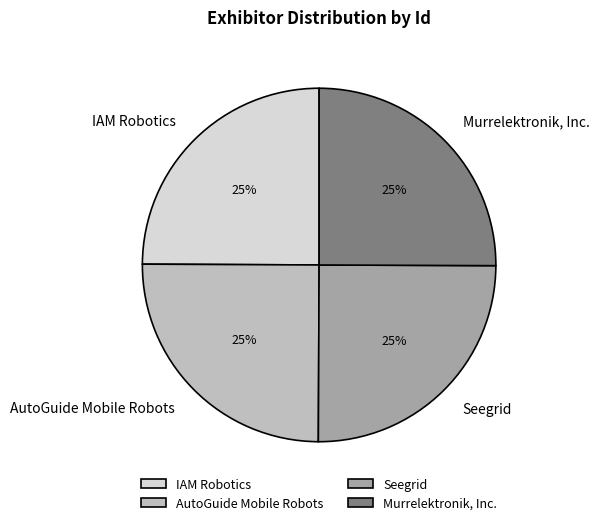

Does AutoGuide Mobile Robots account for over 50% of the chart?

No